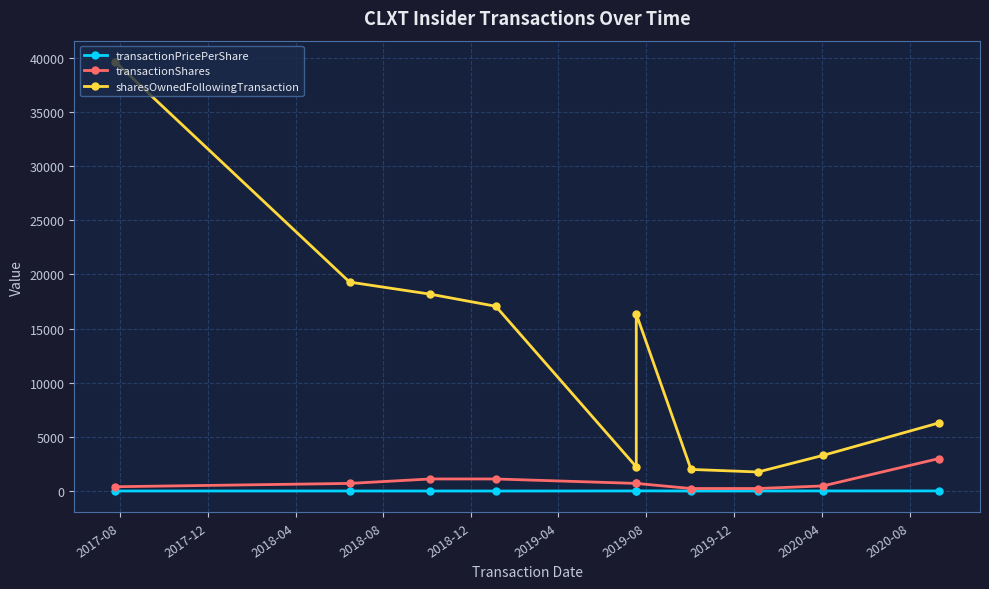

Which label corresponds to the smallest value in the chart?

2018-08